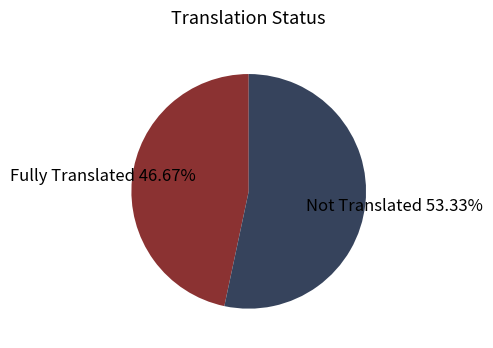

Rank the categories by value from highest to lowest.

Not Translated, Fully Translated